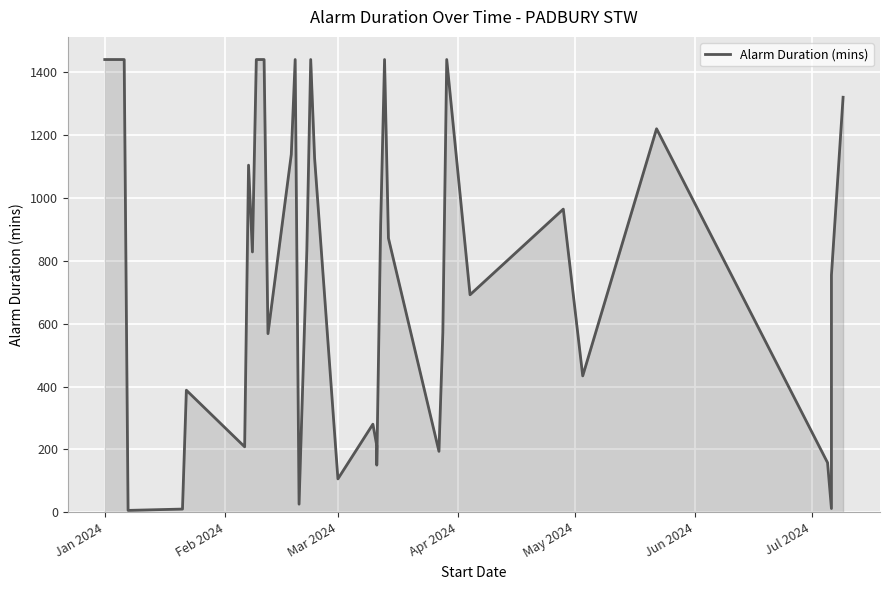

The value at 12 is 2237.9. True or false?

False